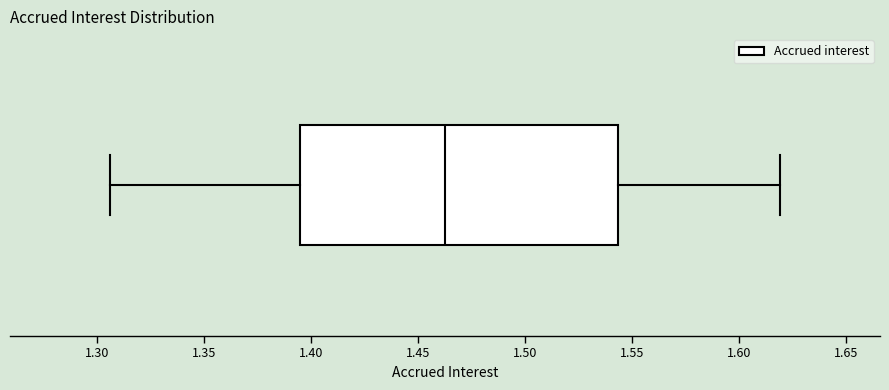

Where does the median line of the box sit on the x-axis? The values are not printed on the chart, so give them approximately, as read against the axis.

1.465